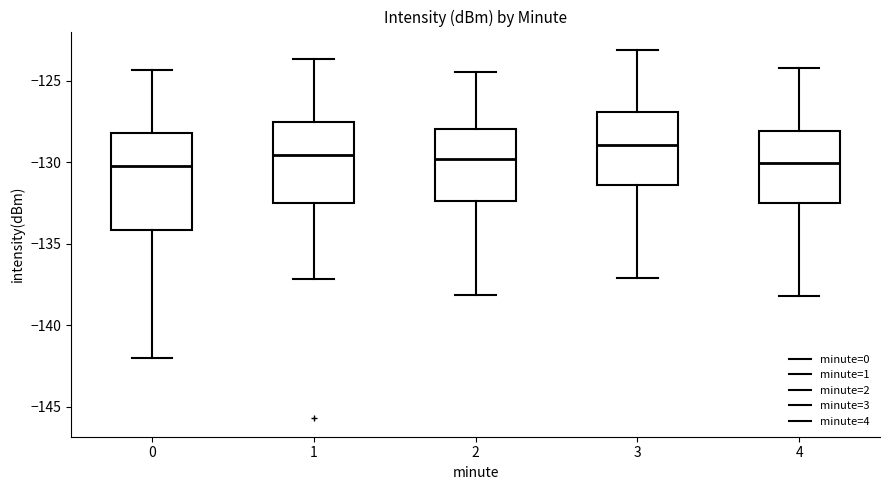

Where is the lower edge of the box at x = 3 on the y-axis? The values are not printed on the chart, so give them approximately, as read against the axis.

-131.5